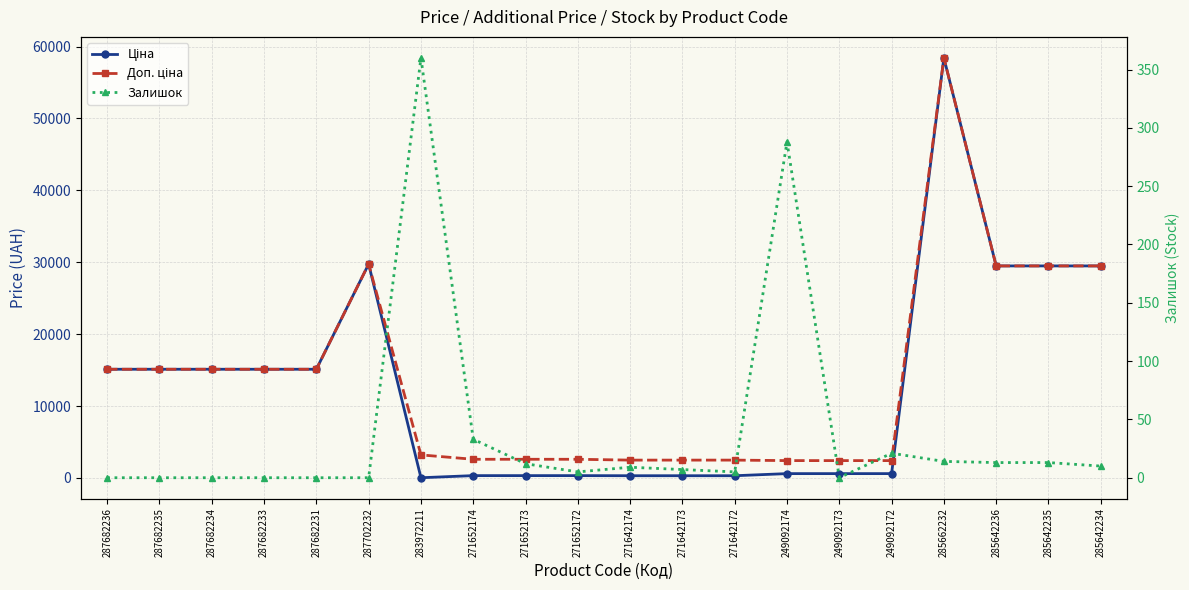

List the series in order of their peak value, lowest first.

Залишок, Ціна, Доп. ціна